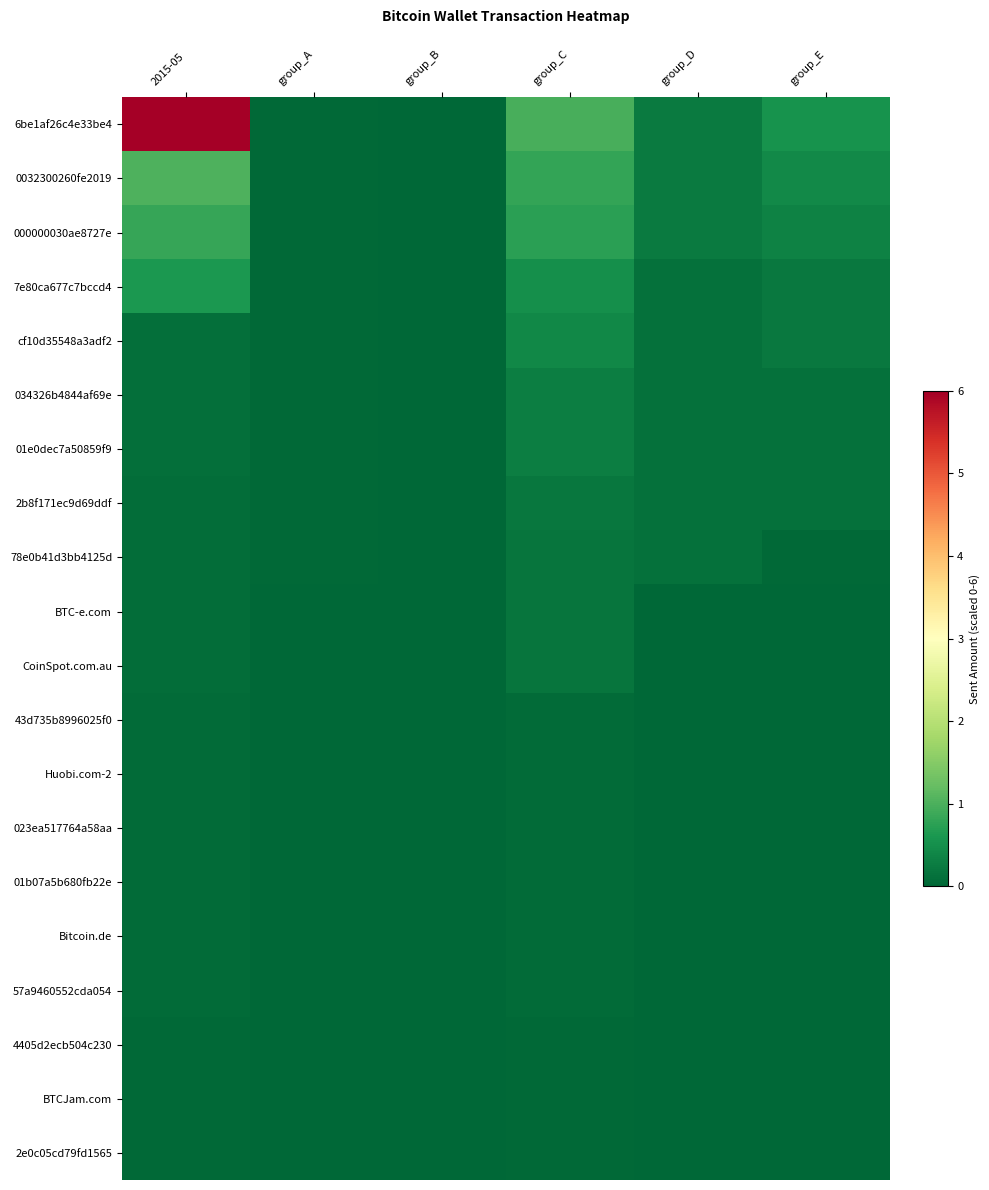

Which series changed the most between group_A and group_D?

6be1af26c4e33be4